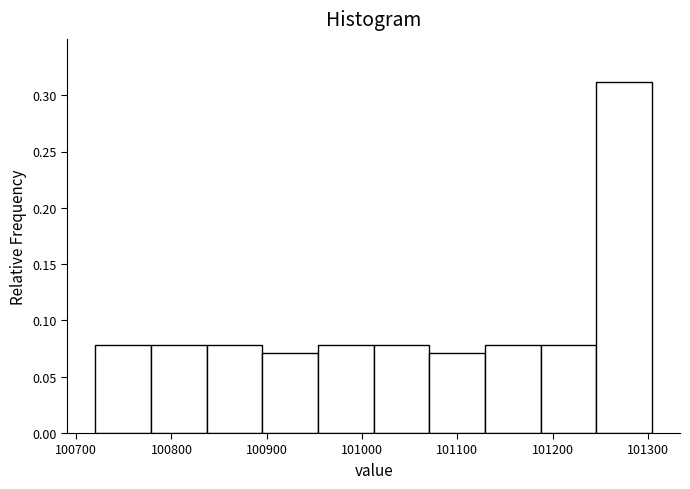

Reading left to right, transcribe this chart: for each bar, give the range it covers on the x-axis and its height. Neither the bar edges nor the heights are printed on the chart, so give them approximately, as read against the axes.

100720 to 100780: 0.08
100780 to 100840: 0.08
100840 to 100900: 0.08
100900 to 100950: 0.07
100950 to 101010: 0.08
101010 to 101070: 0.08
101070 to 101130: 0.07
101130 to 101190: 0.08
101190 to 101250: 0.08
101250 to 101300: 0.31